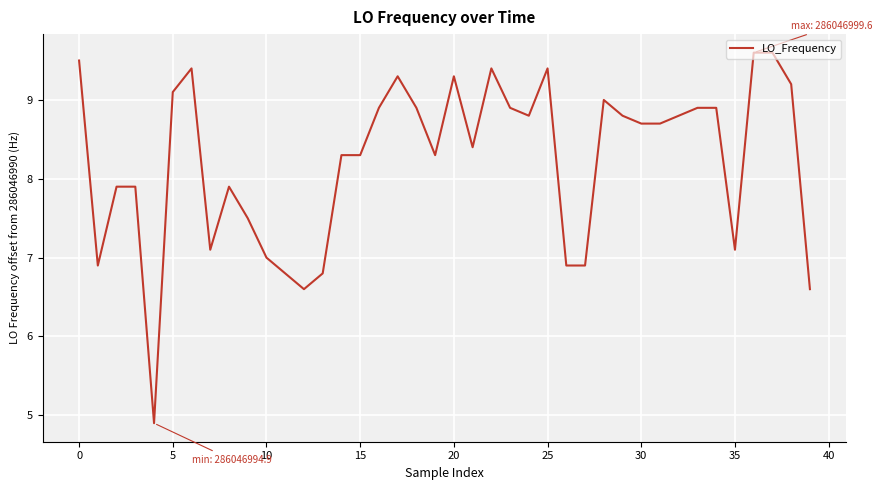

Reading left to right, list all the values displayed in this chart.

9.5	6.9	7.9	7.9	4.9	9.1	9.4	7.1	7.9	7.5	7.0	6.8	6.6	6.8	8.3	8.3	8.9	9.3	8.9	8.3	9.3	8.4	9.4	8.9	8.8	9.4	6.9	6.9	9.0	8.8	8.7	8.7	8.8	8.9	8.9	7.1	9.6	9.6	9.2	6.6